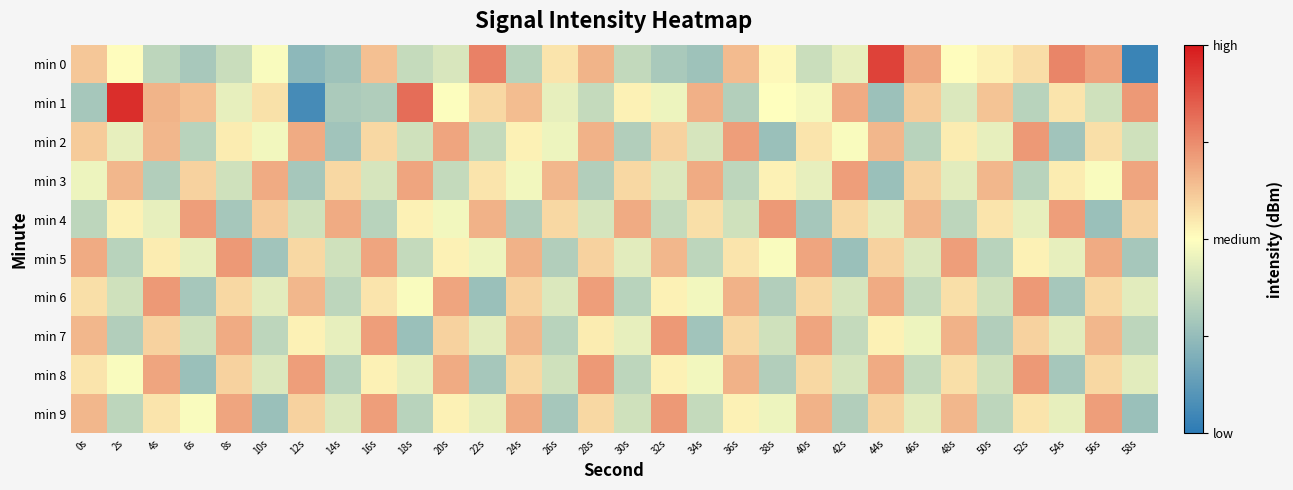

What is the total value across all series at 8s?

-1207.5